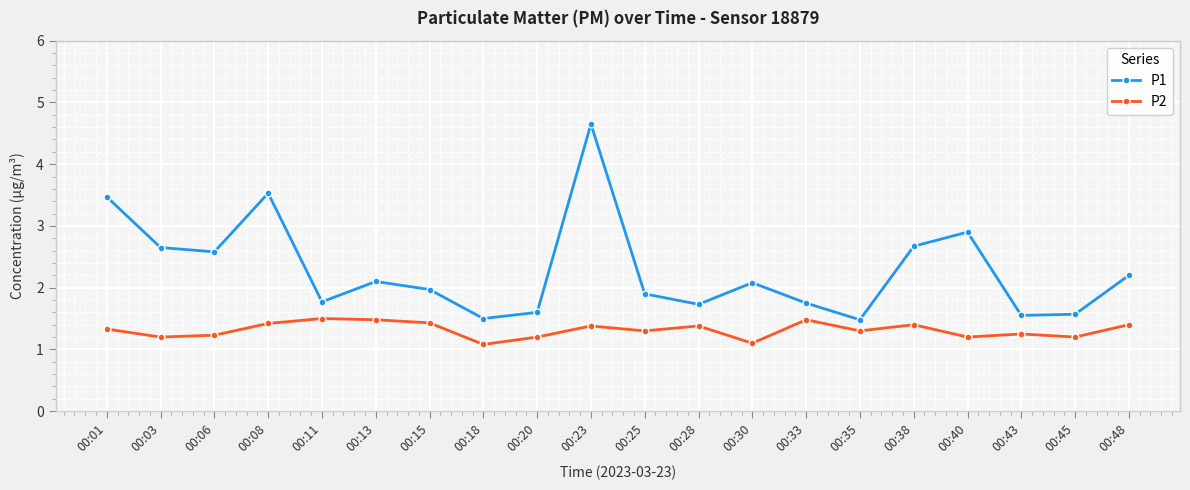

What is the average value of the P2 series?

1.3